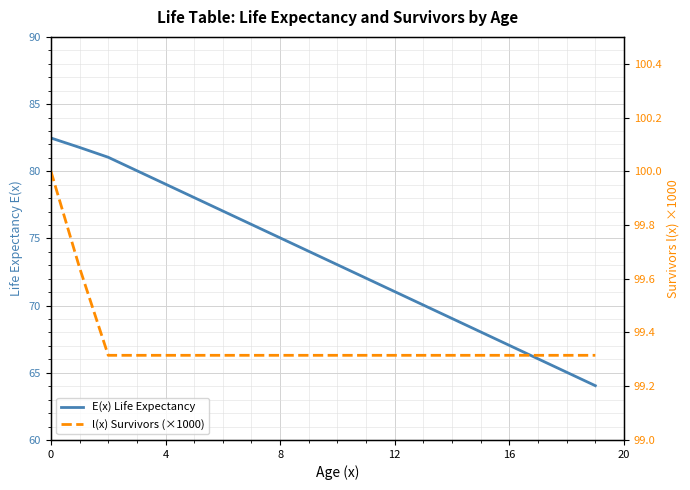

Reading left to right, list all the values displayed in this chart.

E(x) Life Expectancy: 82.5	81.8	81.0	80.0	79.0	78.0	77.0	76.0	75.0	74.0	73.0	72.0	71.0	70.0	69.0	68.0	67.0	66.0	65.0	64.0
l(x) Survivors (×1000): 100.0	99.6	99.3	99.3	99.3	99.3	99.3	99.3	99.3	99.3	99.3	99.3	99.3	99.3	99.3	99.3	99.3	99.3	99.3	99.3